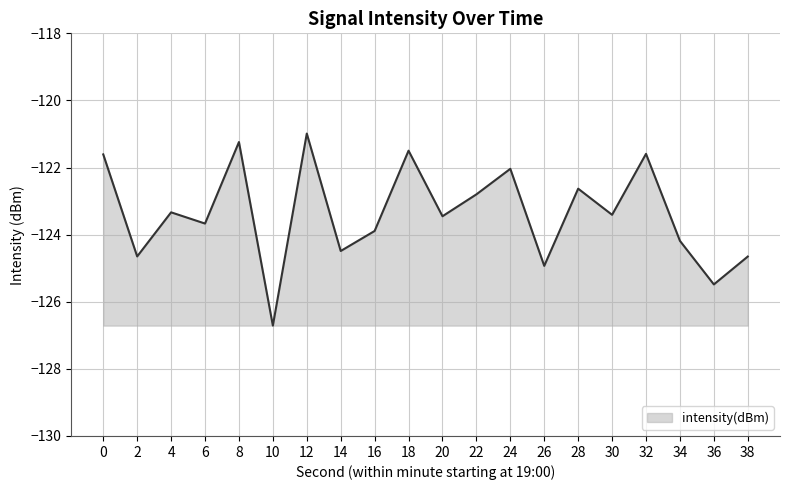

Is it true that the value at 22 is -215.8?

False